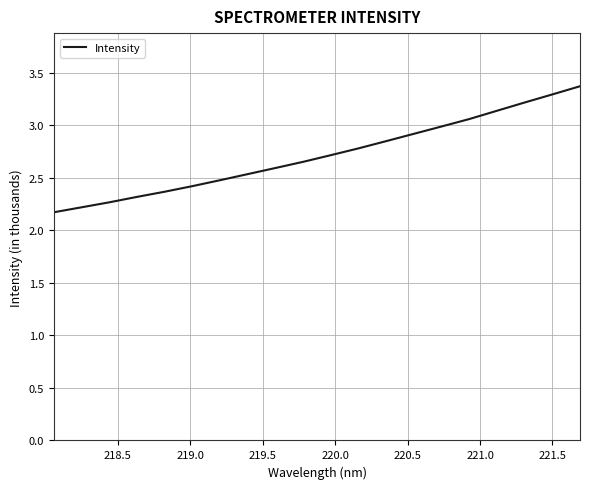

What is the minimum value shown in the chart?

2.2